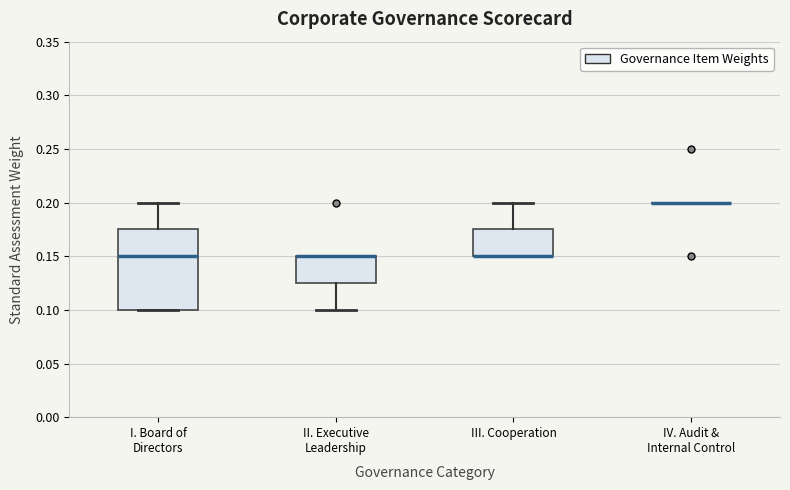

Reading left to right, transcribe this box plot: for each box, give where its median line is, the range the box spans, and where its two whiskers end, as read against the y-axis. The values are not printed on the chart, so give them approximately, as read against the axis.

I. Board of Directors: median 0.150, box 0.100 to 0.175, whiskers 0.100 to 0.200
II. Executive Leadership: median 0.150 (drawn on the box's upper edge), box 0.125 to 0.150, whiskers 0.100 to 0.150
III. Cooperation: median 0.150 (drawn on the box's lower edge), box 0.150 to 0.175, whiskers 0.150 to 0.200
IV. Audit & Internal Control: box collapsed to a line at 0.200, whiskers 0.200 to 0.200